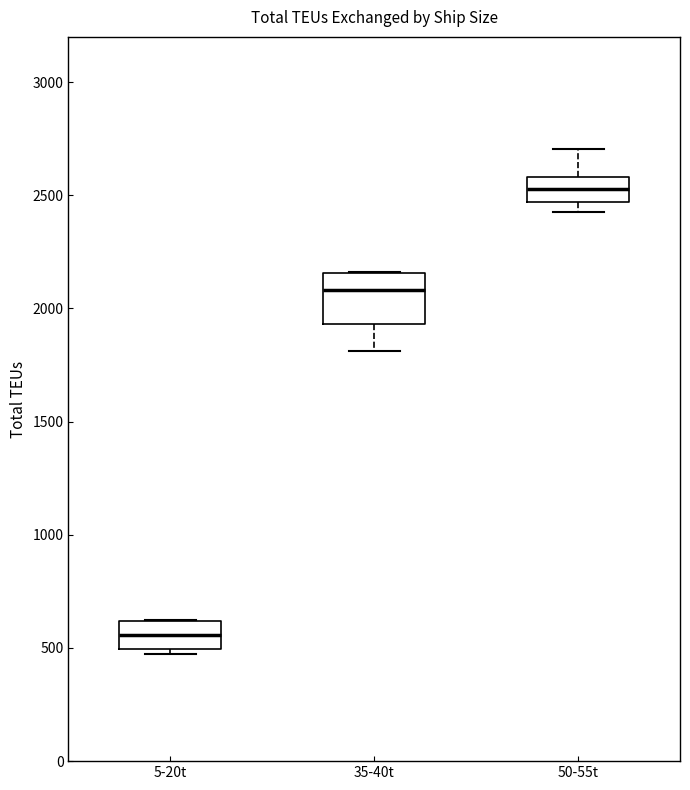

Reading left to right, transcribe this box plot: for each box, give where its median line is, the range the box spans, and where its two whiskers end, as read against the y-axis. The values are not printed on the chart, so give them approximately, as read against the axis.

5-20t: median 550, box 500 to 600, whiskers 450 to 600
35-40t: median 2100, box 1950 to 2150, whiskers 1800 to 2150
50-55t: median 2550, box 2450 to 2600, whiskers 2450 (just below the box's lower edge) to 2700